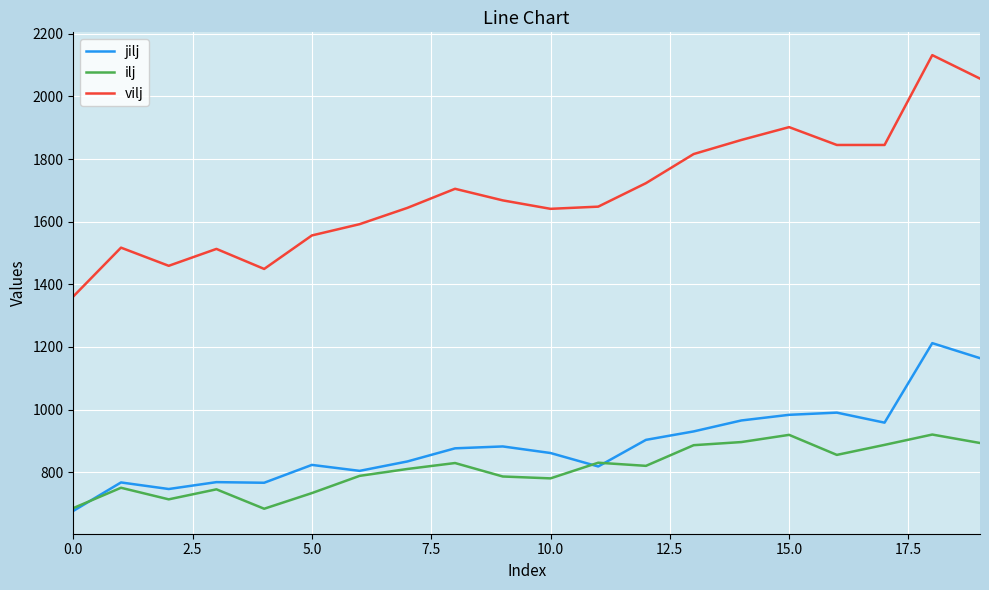

Does the chart have visible grid lines?

Yes